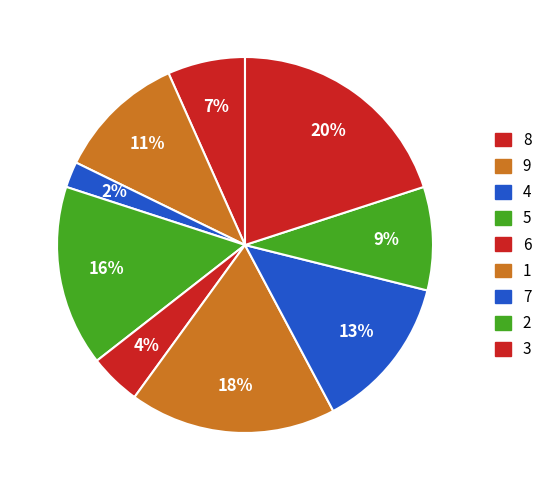

To the nearest percent, what percentage of the pie is 4?

2%